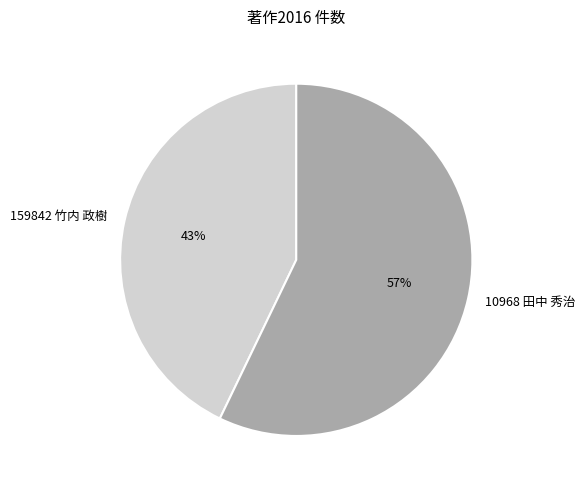

How many segments does this pie chart have?

2